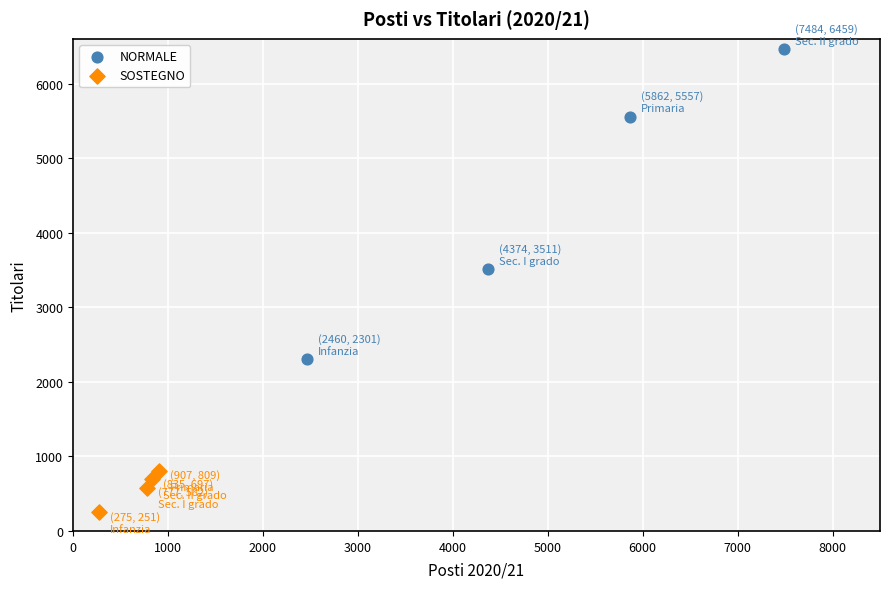

Which series contains the lowest Y value?

SOSTEGNO